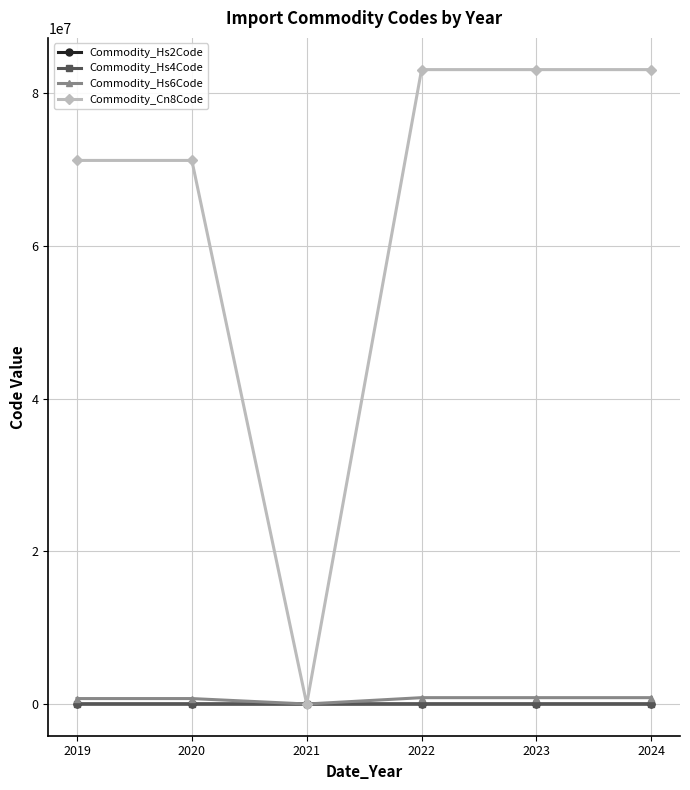

At how many categories does at least one series exceed 46853595?

5